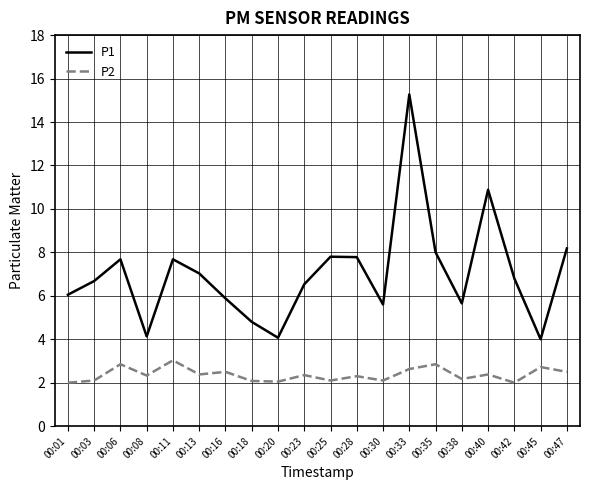

What are all the series names shown in the legend?

P1, P2